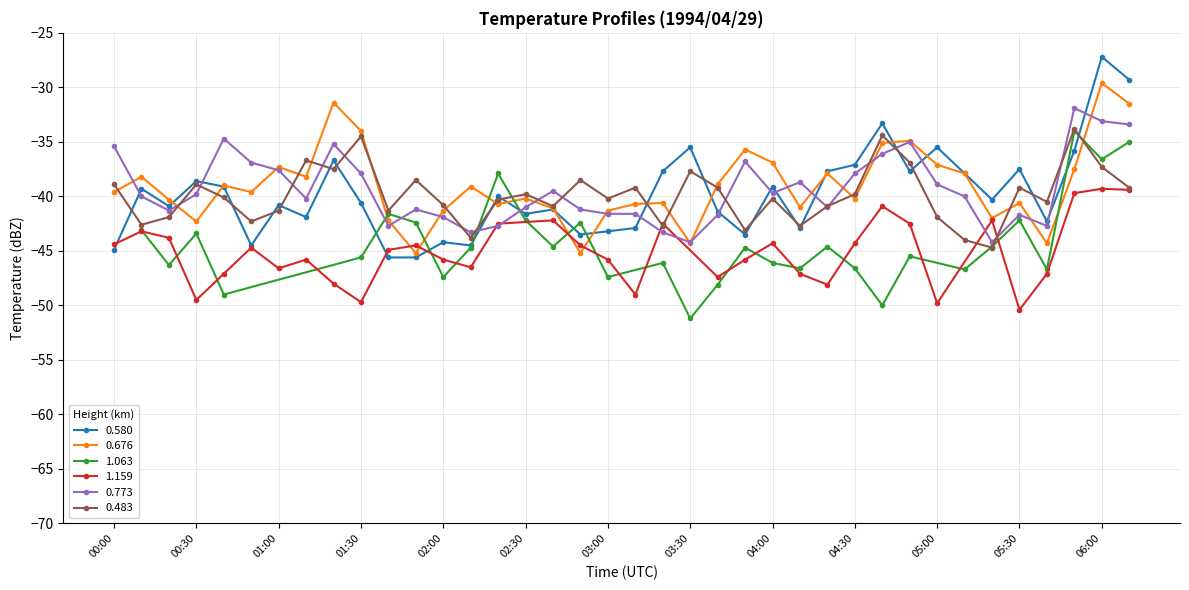

After their last crossing, which series has the higher values: 0.483 or 0.580?

0.580